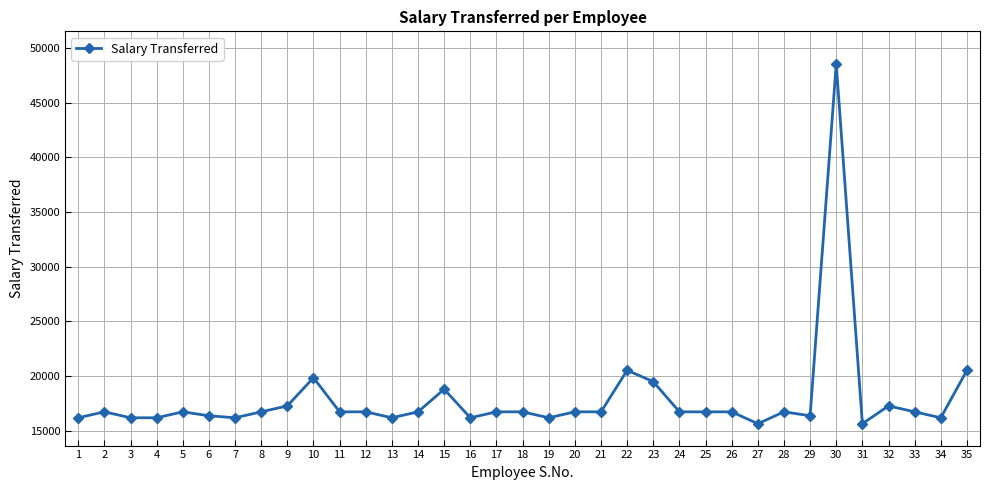

The chart shows a value of 16712 at 14. True or false?

True